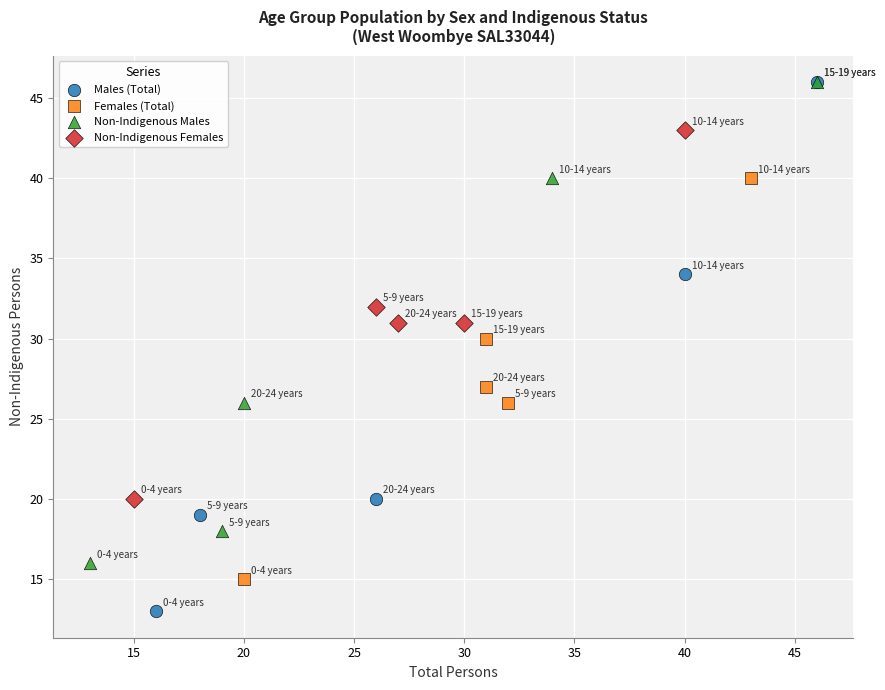

Which series contains the lowest Y value?

Males (Total)